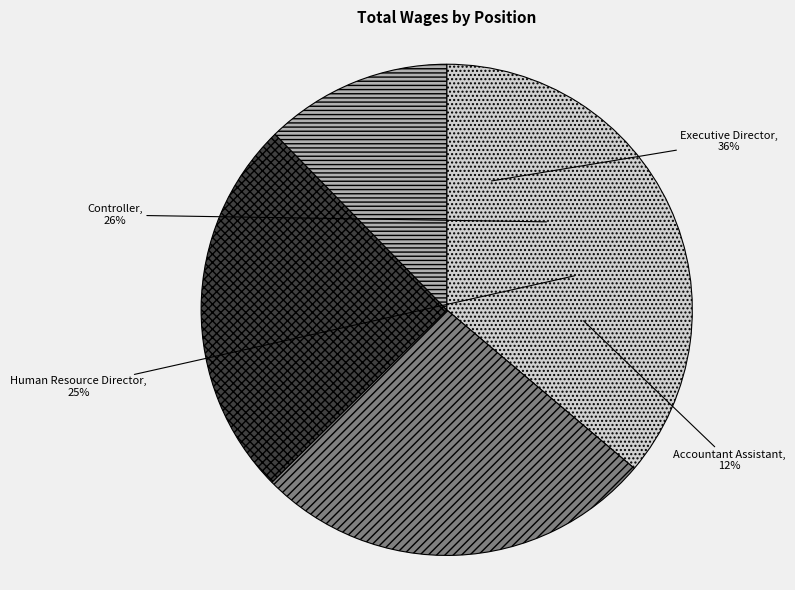

What is the total percentage of Accountant Assistant and Human Resource Director?

37.4%